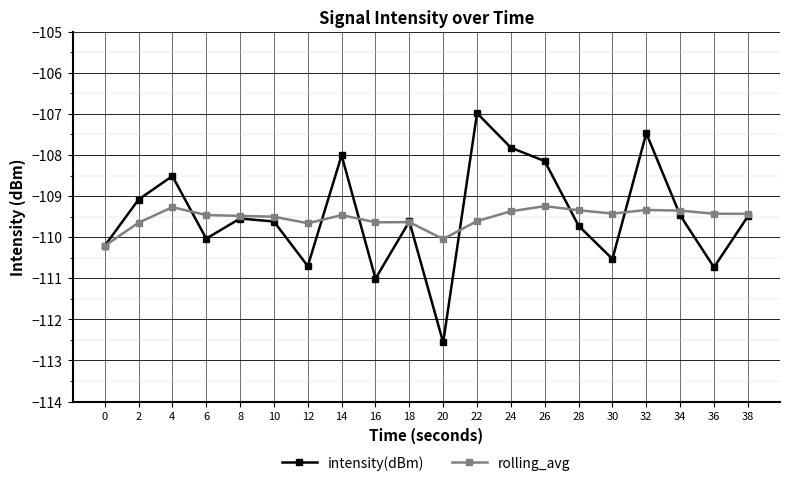

In intensity(dBm), how many points are higher than both neighbors (excluding endpoints)?

6